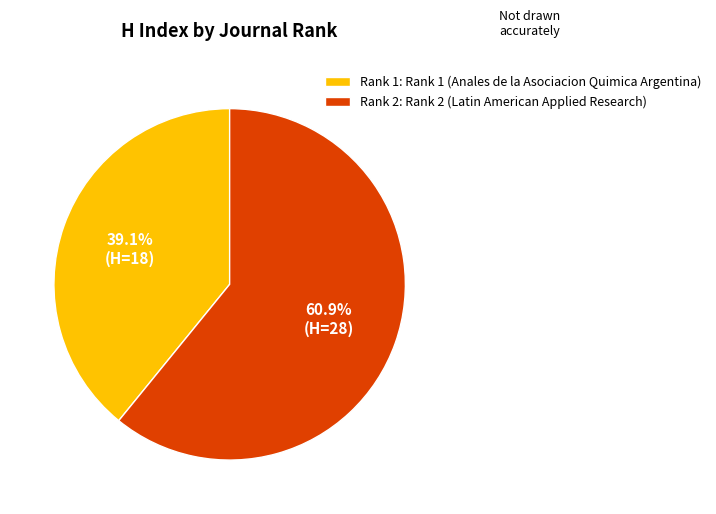

Combined, what portion of the pie is Rank 1: Rank 1 (Anales de la Asociacion Quimica Argentina) and Rank 2: Rank 2 (Latin American Applied Research)?

100.0%